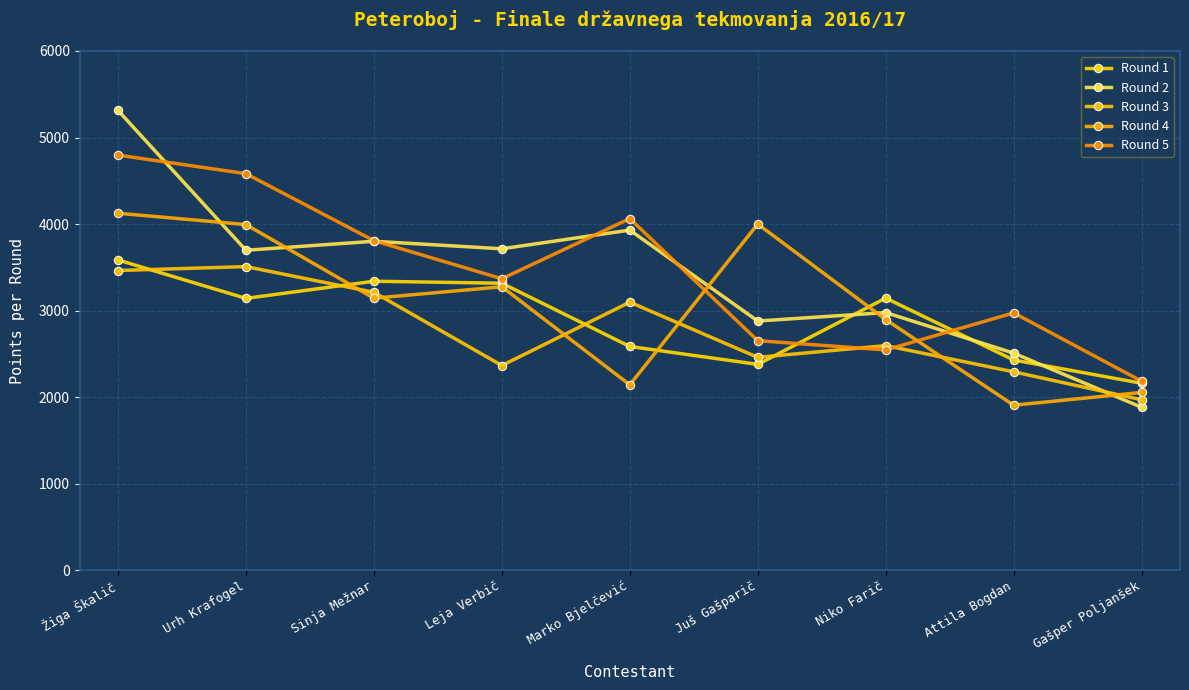

Which series has the largest total across all categories?

Round 5